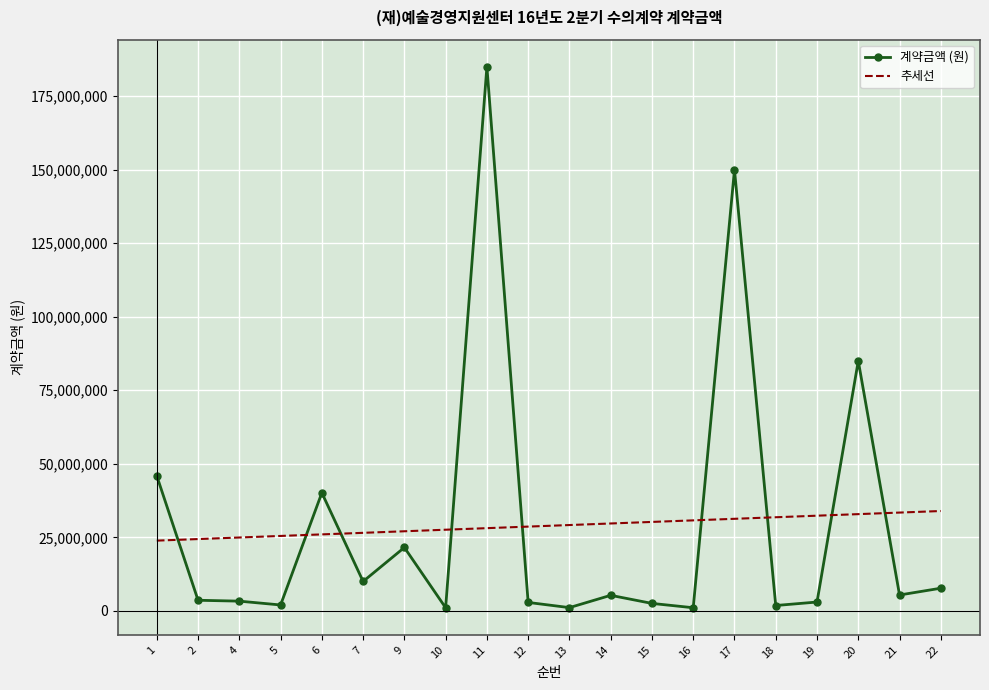

At which category is the sum across all series the highest?

11